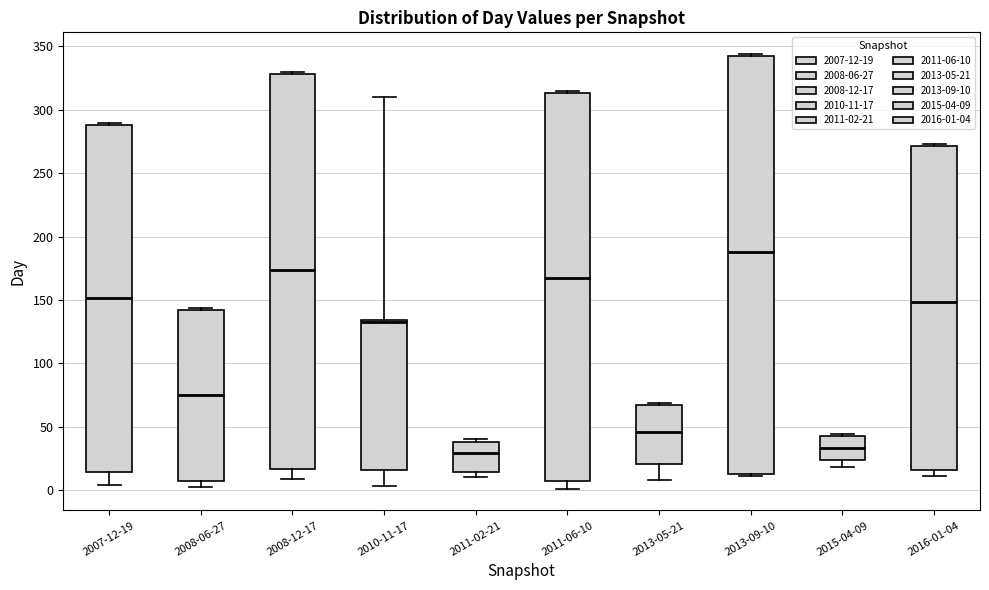

Reading left to right, transcribe this box plot: for each box, give where its median line is, the range the box spans, and where its two whiskers end, as read against the y-axis. The values are not printed on the chart, so give them approximately, as read against the axis.

2007-12-19: median 150, box 15 to 290, whiskers 5 to 290 (just above the box's upper edge)
2008-06-27: median 75, box 5 to 140, whiskers 0 to 145
2008-12-17: median 175, box 15 to 330, whiskers 10 to 330 (just above the box's upper edge)
2010-11-17: median 135 (just below the box's upper edge), box 15 to 135, whiskers 5 to 310
2011-02-21: median 30, box 15 to 40, whiskers 10 to 40 (just above the box's upper edge)
2011-06-10: median 165, box 5 to 315, whiskers 0 to 315 (just above the box's upper edge)
2013-05-21: median 45, box 20 to 65, whiskers 10 to 70
2013-09-10: median 190, box 15 to 340, whiskers 10 to 345
2015-04-09: median 35, box 25 to 40, whiskers 20 to 45
2016-01-04: median 150, box 15 to 270, whiskers 10 to 275